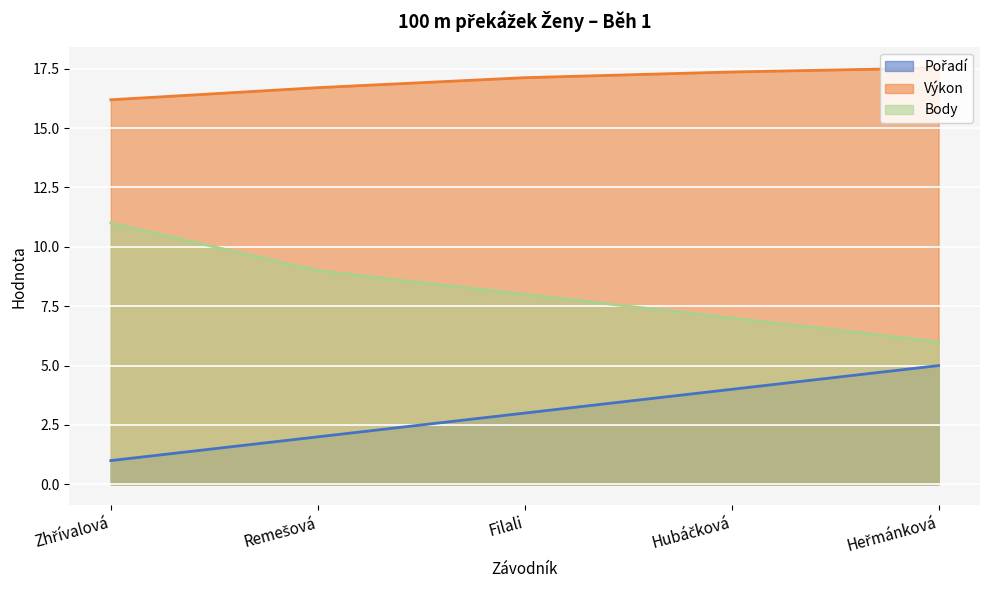

Which category has the lowest value in the Body series?

Heřmánková